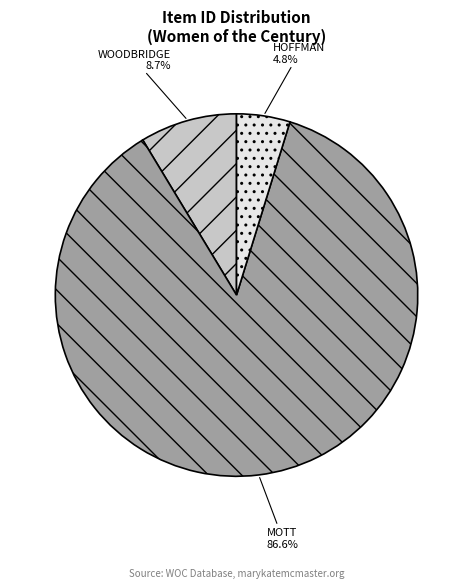

Does any single category account for the majority?

Yes